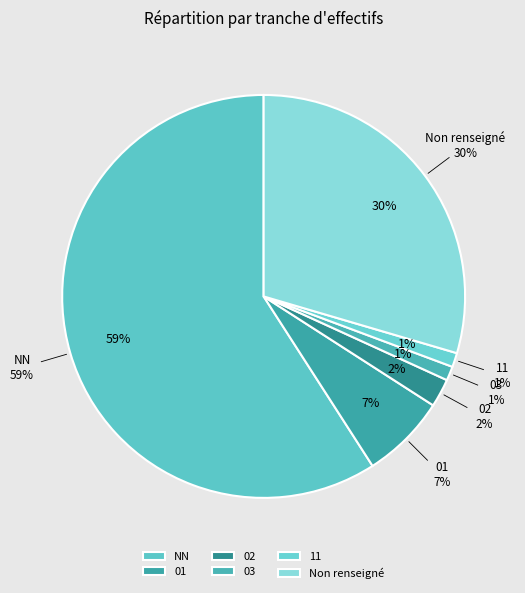

To the nearest percent, what percentage of the pie is 03?

1%